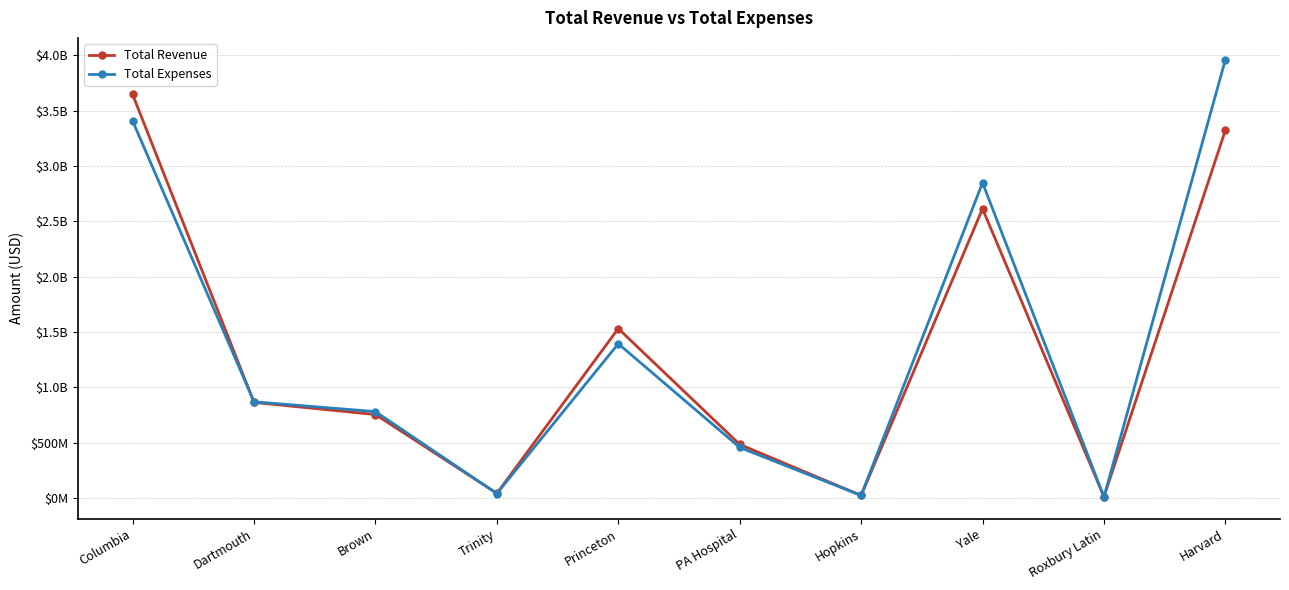

Which series changed the most between Dartmouth and Roxbury Latin?

Total Expenses